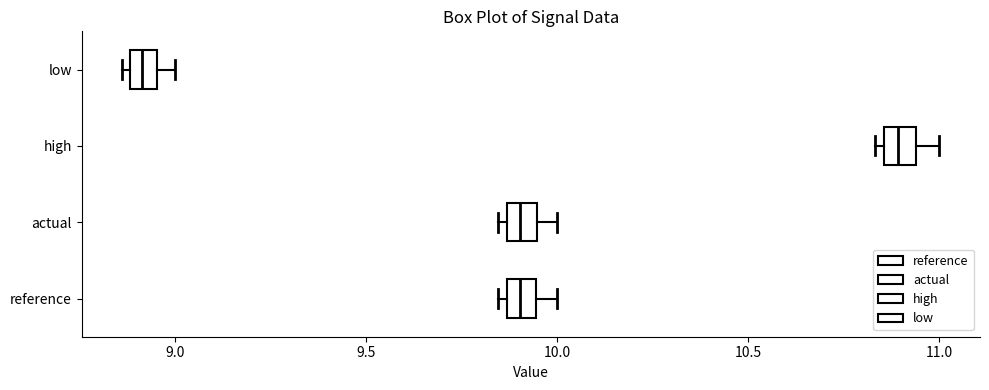

Which box has the furthest to the left median line?

low